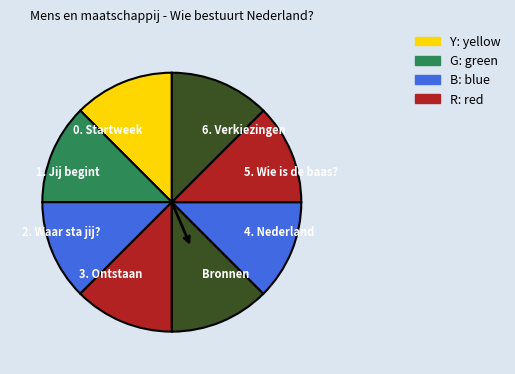

Is it true that 6. Verkiezingen is 12% of the pie?

True